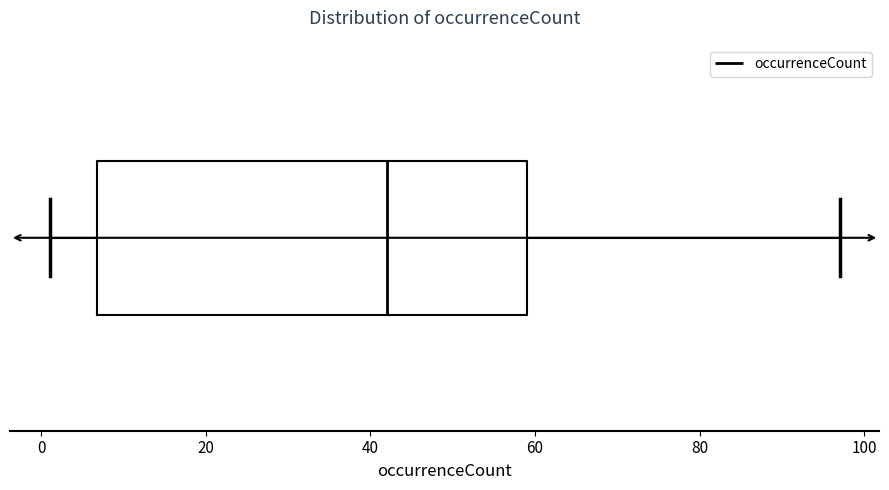

Transcribe this box plot: give where the median line is, the range the box spans, and where the two whiskers end, as read against the x-axis. The values are not printed on the chart, so give them approximately, as read against the axis.

median 42, box 6 to 60, whiskers 2 to 98